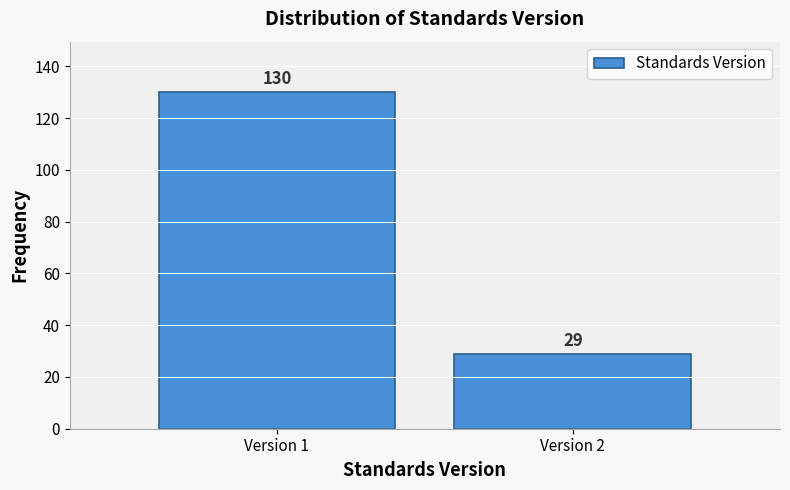

Reading left to right, transcribe all the data shown in this chart.

130	29